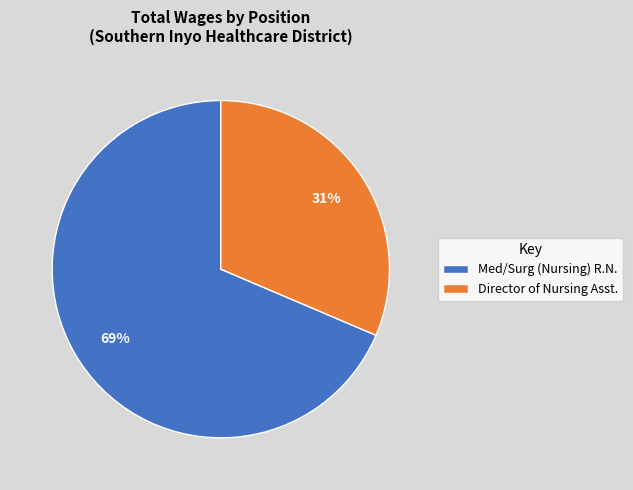

What percentage is the Med/Surg (Nursing) R.N. slice, to the nearest percent?

69%